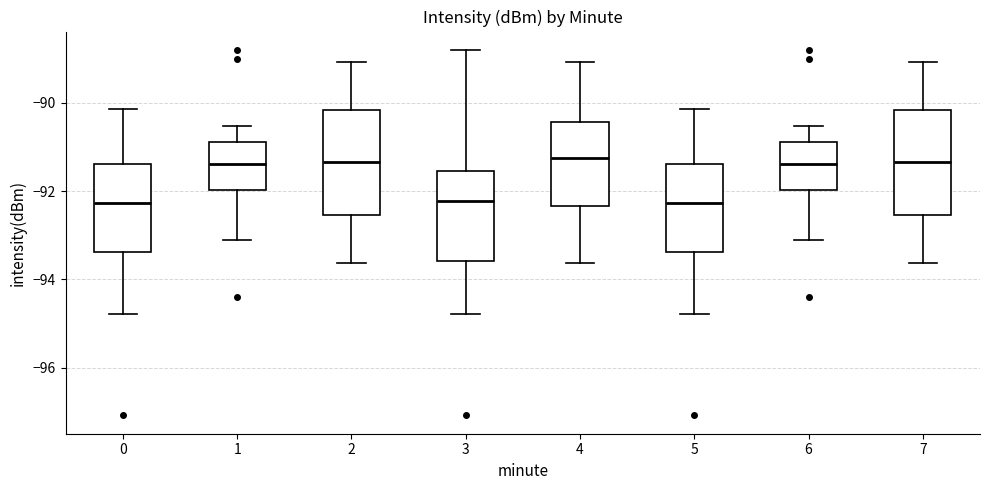

Reading left to right, read every box against the y-axis: the position of its median line, the range the box covers, and the ends of its whiskers. The values are not printed on the chart, so give them approximately, as read against the axis.

0: median -92.2, box -93.4 to -91.4, whiskers -94.8 to -90.2
1: median -91.4, box -92.0 to -90.8, whiskers -93.2 to -90.6
2: median -91.4, box -92.6 to -90.2, whiskers -93.6 to -89.0
3: median -92.2, box -93.6 to -91.6, whiskers -94.8 to -88.8
4: median -91.2, box -92.4 to -90.4, whiskers -93.6 to -89.0
5: median -92.2, box -93.4 to -91.4, whiskers -94.8 to -90.2
6: median -91.4, box -92.0 to -90.8, whiskers -93.2 to -90.6
7: median -91.4, box -92.6 to -90.2, whiskers -93.6 to -89.0